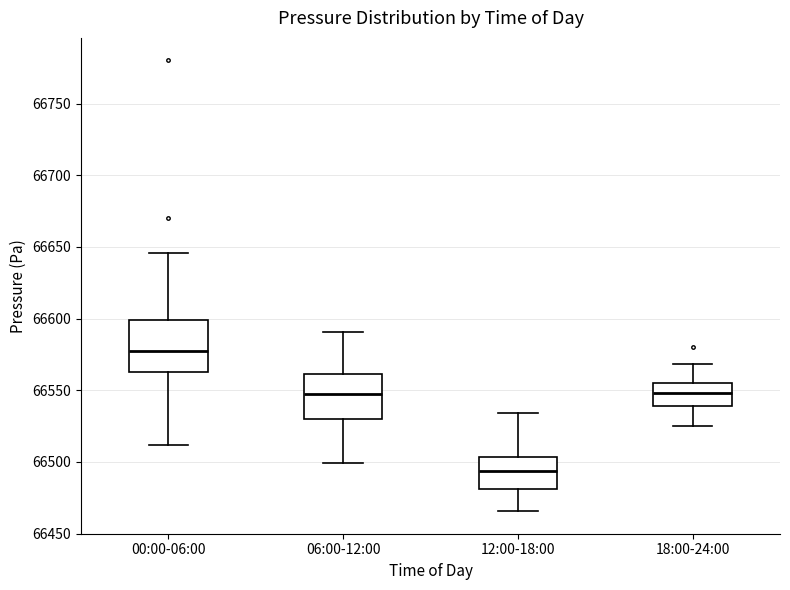

Which box's median line is the highest?

00:00-06:00